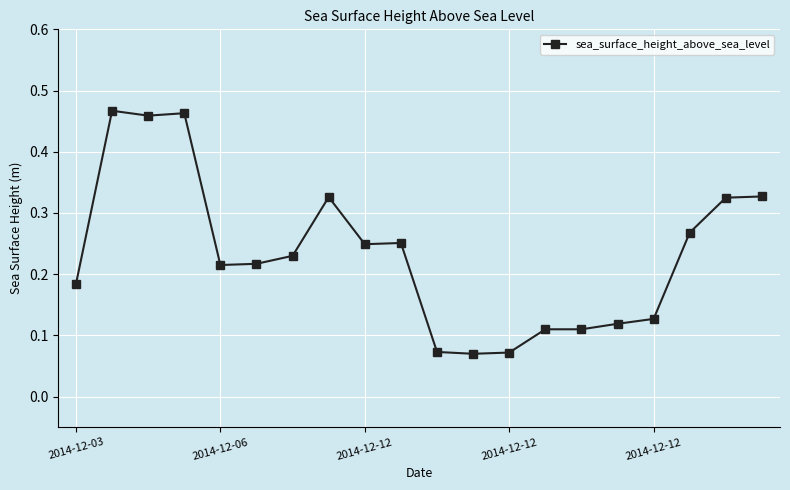

How many values are between 0 and 1?

20